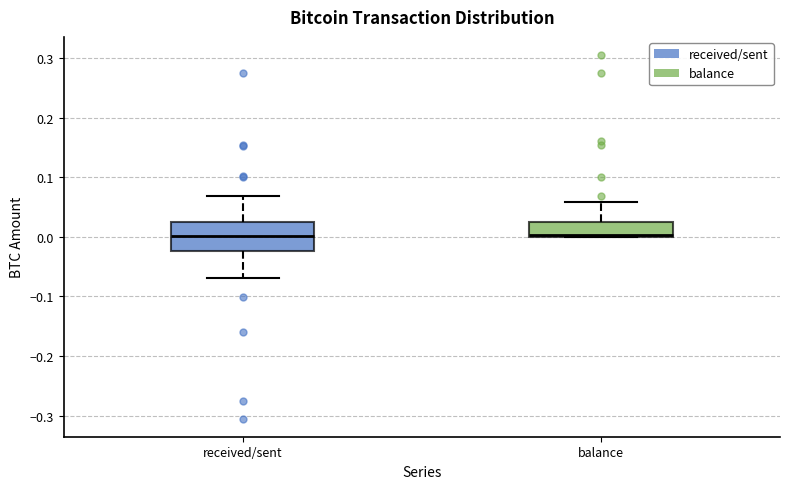

Reading left to right, read every box against the y-axis: the position of its median line, the range the box covers, and the ends of its whiskers. The values are not printed on the chart, so give them approximately, as read against the axis.

received/sent: median 0.00, box -0.02 to 0.02, whiskers -0.07 to 0.07
balance: median 0.00, box 0.00 to 0.02, whiskers 0.00 to 0.06